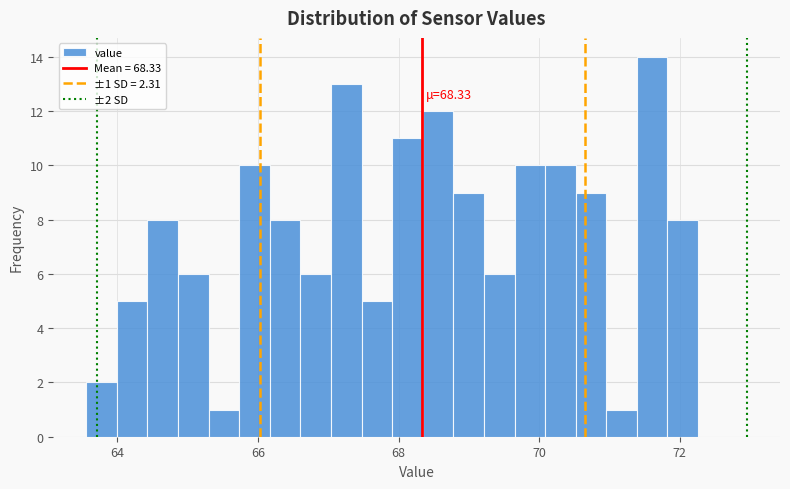

Around what value on the x-axis is the tallest bar? Give the approximate position of its centre, as read against the axis.

71.6